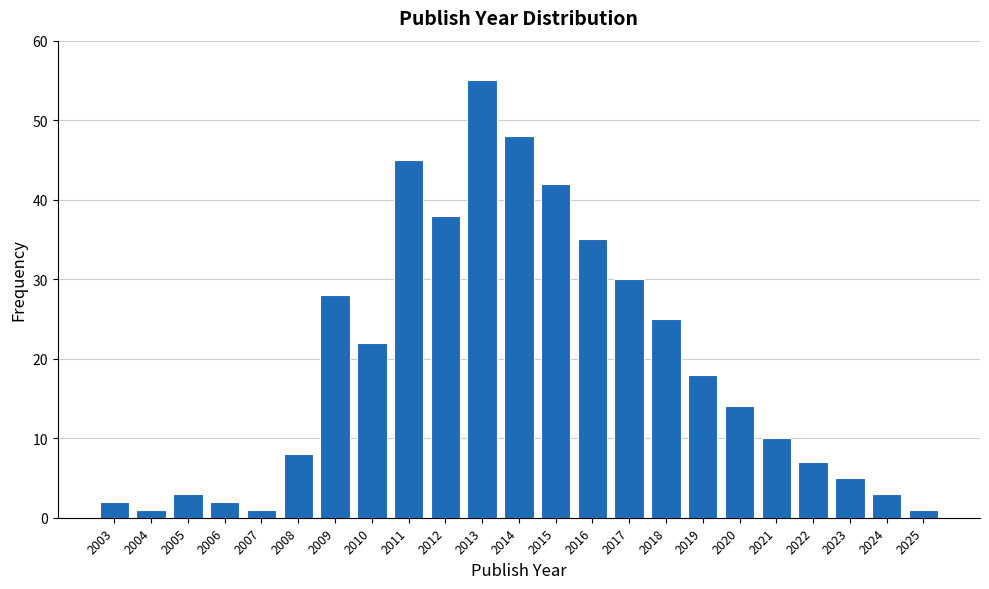

Reading left to right, list all the values displayed in this chart.

2003=2	2004=1	2005=3	2006=2	2007=1	2008=8	2009=28	2010=22	2011=45	2012=38	2013=55	2014=48	2015=42	2016=35	2017=30	2018=25	2019=18	2020=14	2021=10	2022=7	2023=5	2024=3	2025=1